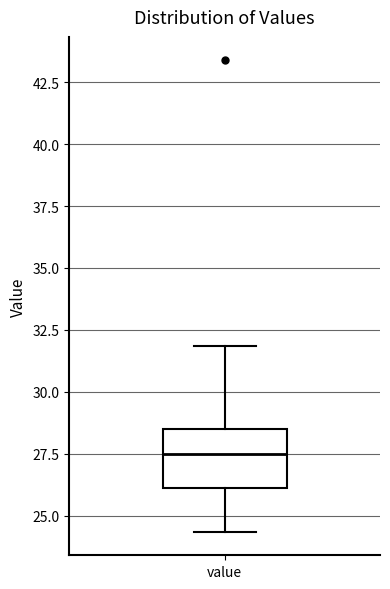

Read this box plot against the y-axis: the position of the median line, the range covered by the box, and the ends of both whiskers. The values are not printed on the chart, so give them approximately, as read against the axis.

median 27.5, box 26.0 to 28.5, whiskers 24.5 to 32.0